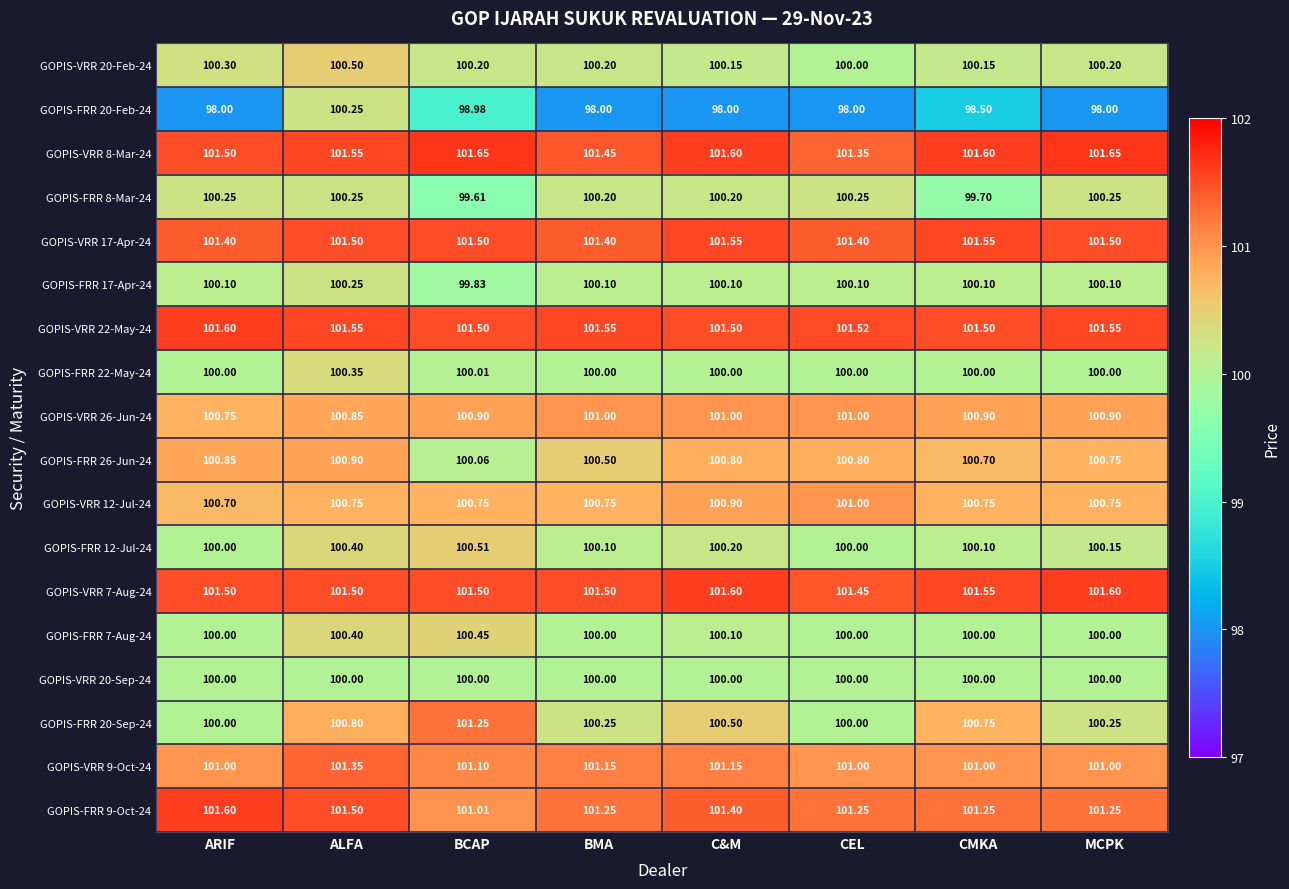

Which category has the highest value in the GOPIS-FRR 7-Aug-24 series?

BCAP